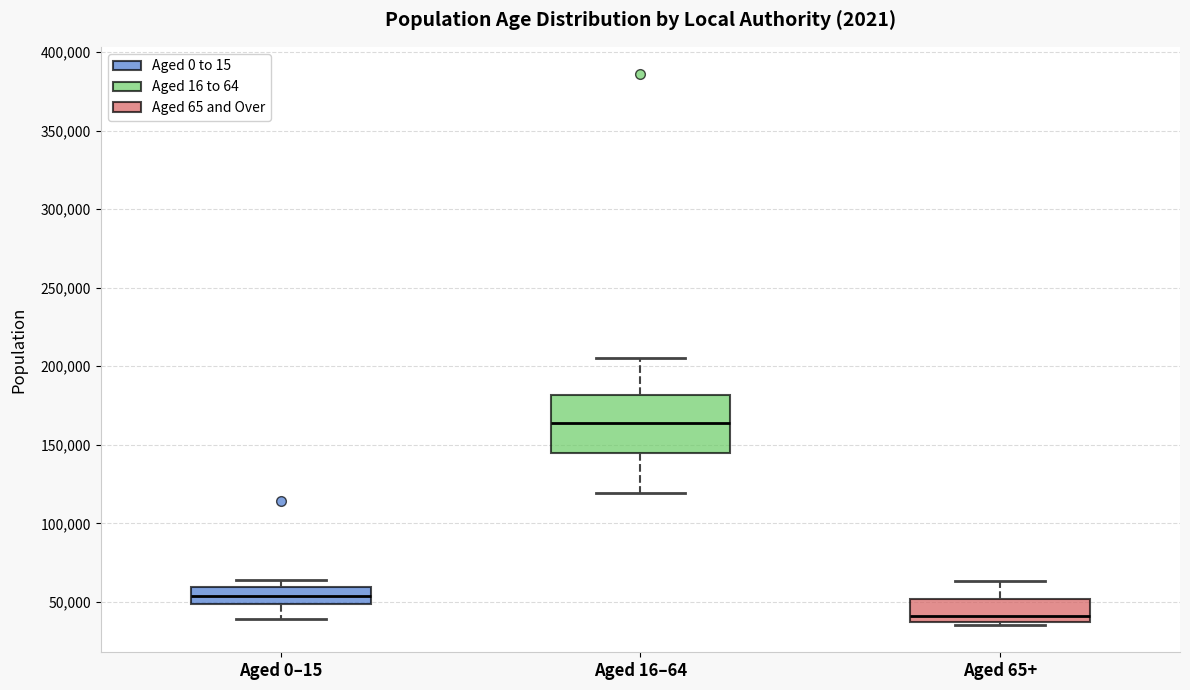

Where does the median line of the box for Aged 0–15 sit on the y-axis? The values are not printed on the chart, so give them approximately, as read against the axis.

55000